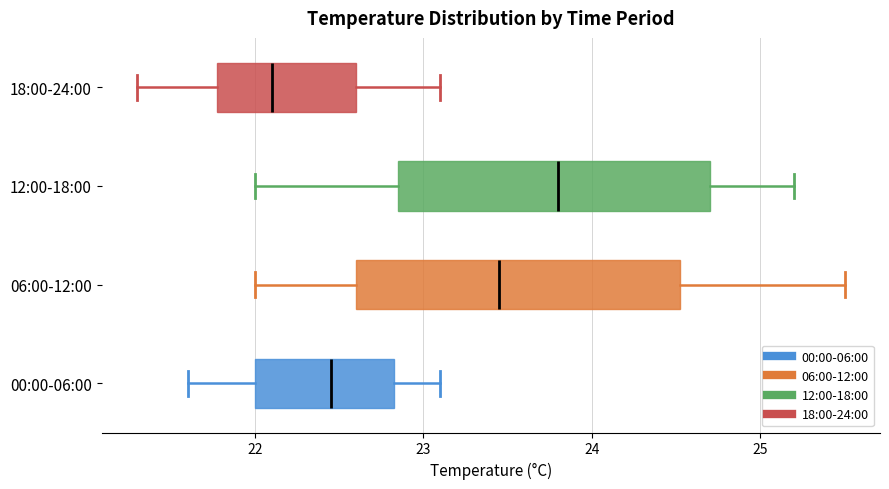

Which box has the furthest to the left median line?

18:00-24:00